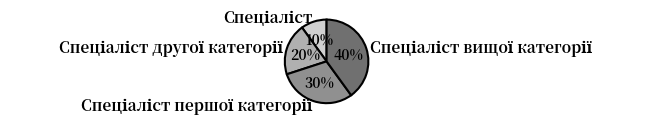

Is there a majority slice in this chart?

No